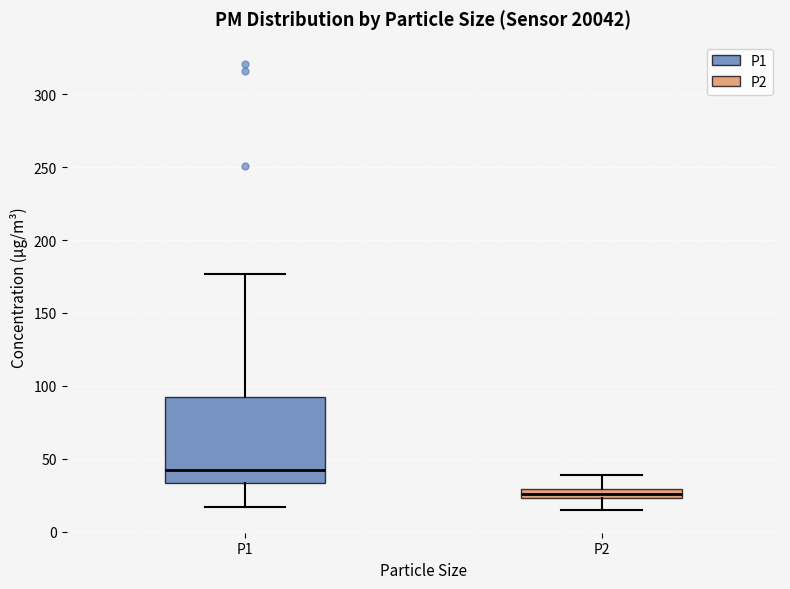

Which box's median line is the lowest?

P2